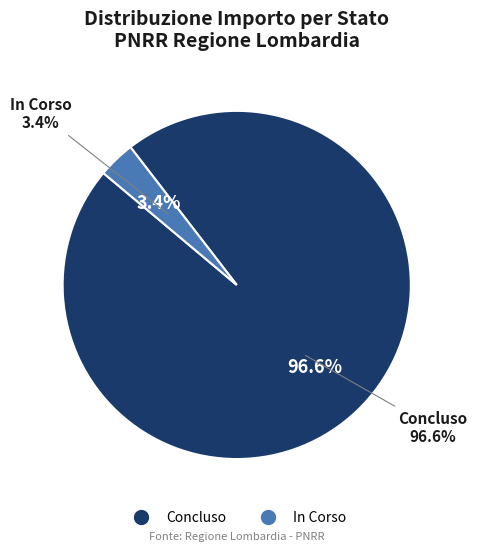

Does any single category account for the majority?

Yes